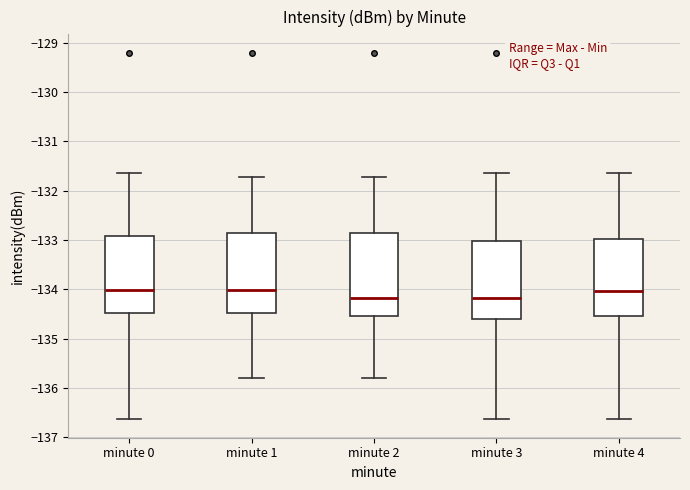

Where does the lower whisker of the box for minute 1 end on the y-axis? The values are not printed on the chart, so give them approximately, as read against the axis.

-135.8